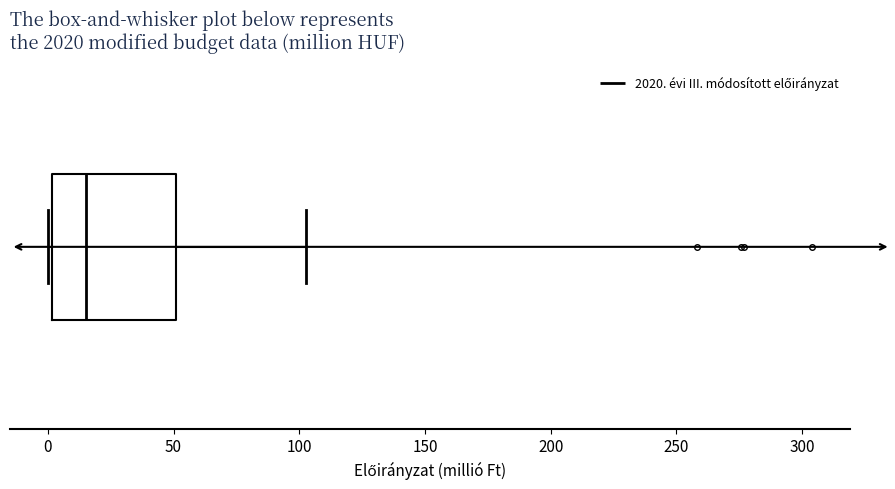

Read this box plot against the x-axis: the position of the median line, the range covered by the box, and the ends of both whiskers. The values are not printed on the chart, so give them approximately, as read against the axis.

median 15, box 0 to 50, whiskers 0 (just left of the box's left edge) to 105